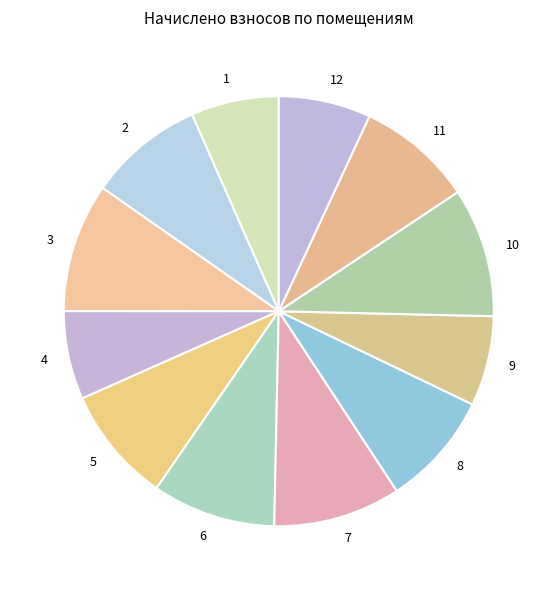

Between 7 and 11, which is larger?

7